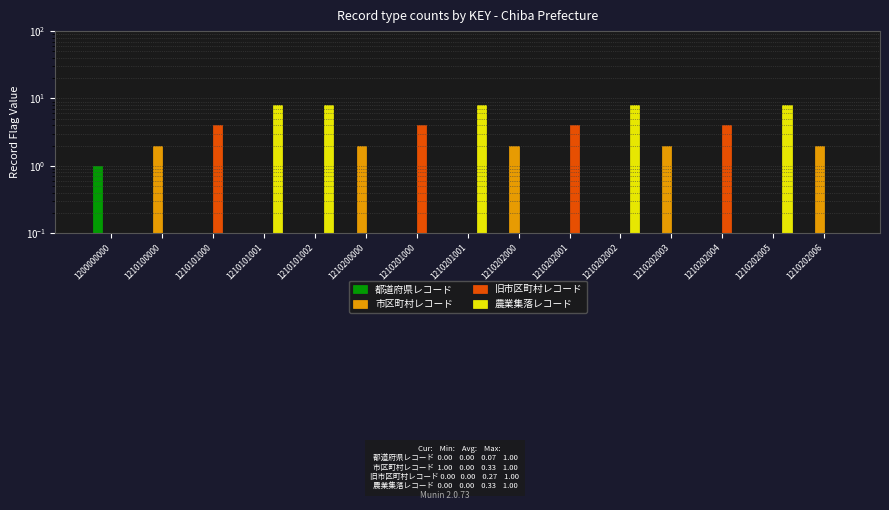

Rank the series at 1210101002 from lowest to highest value.

都道府県レコード, 市区町村レコード, 旧市区町村レコード, 農業集落レコード